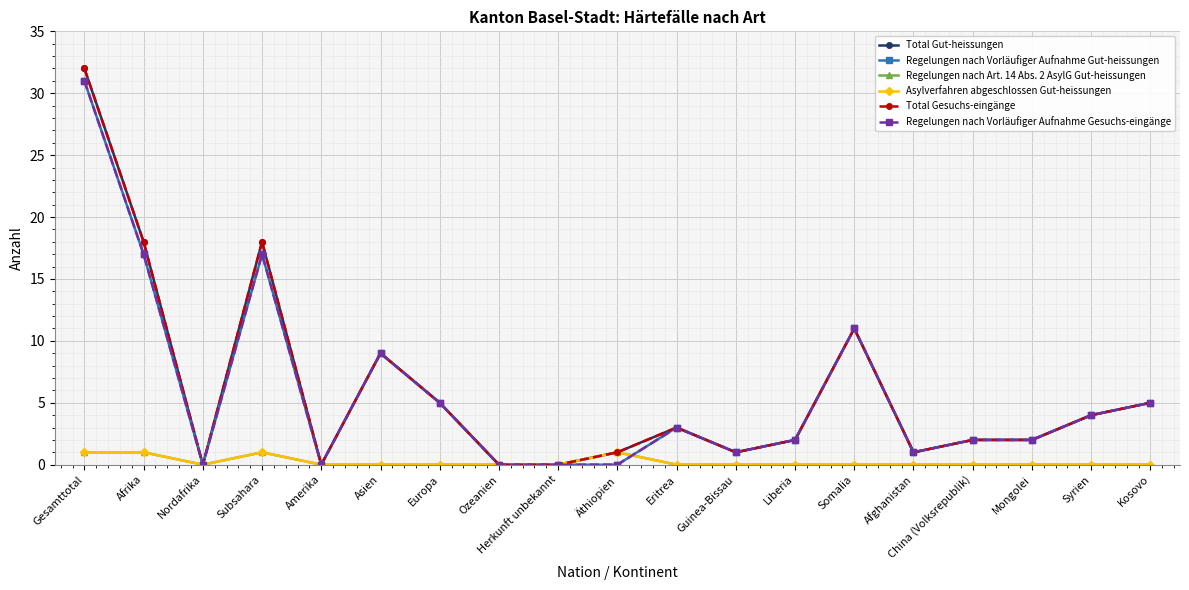

Is this an area chart (filled region under the line)?

No